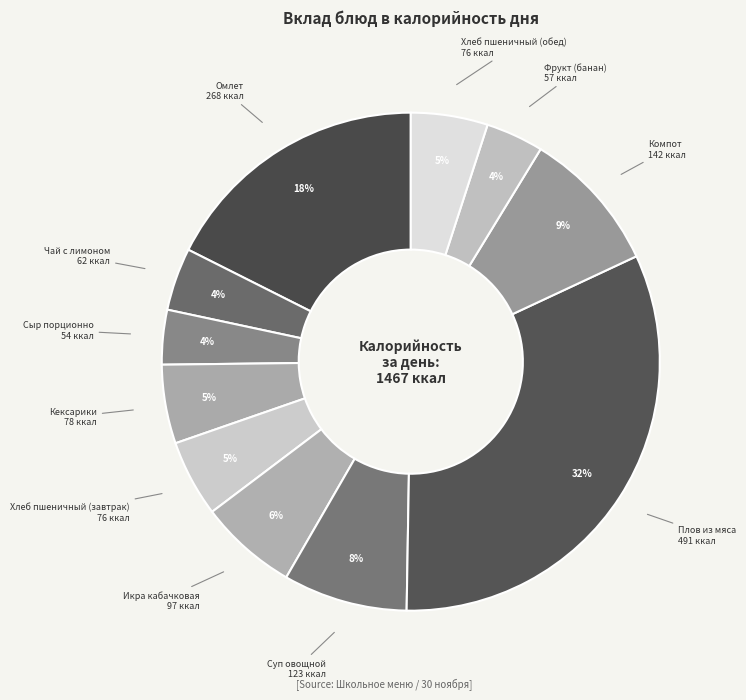

Which category has the biggest portion of the pie?

Плов из мяса